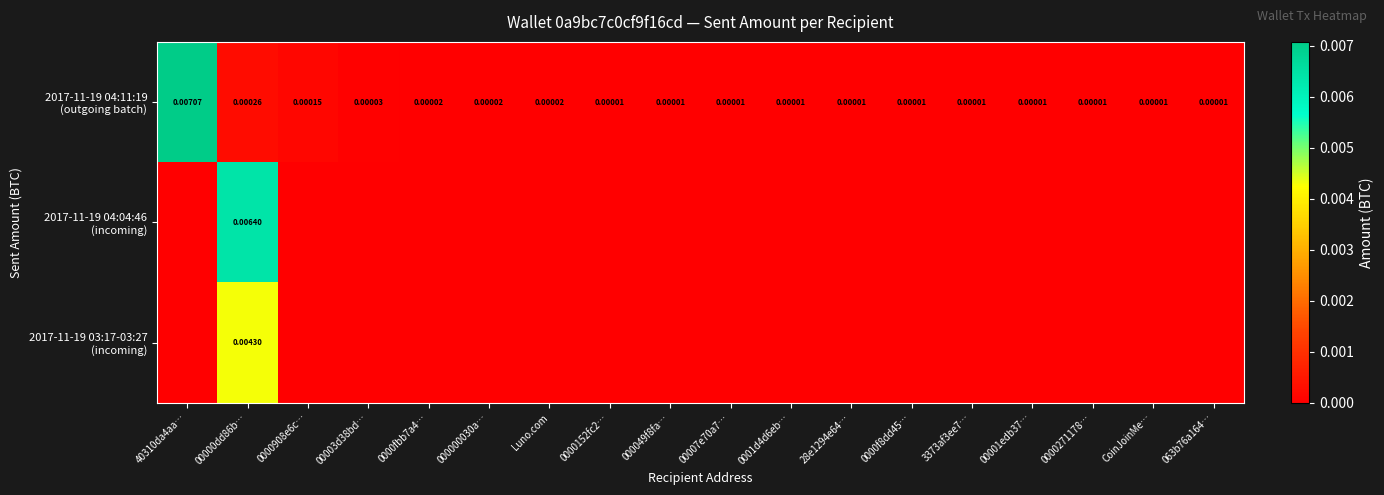

The value of 2017-11-19 03:17-03:27 (incoming) at 063b76a164… is -0.0. True or false?

False